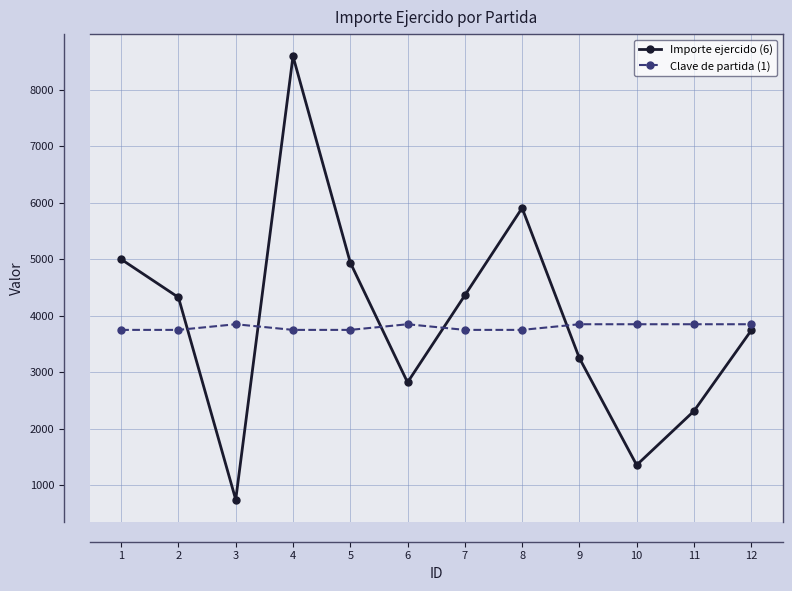

In Importe ejercido (6), how many points are lower than both neighbors (excluding endpoints)?

3